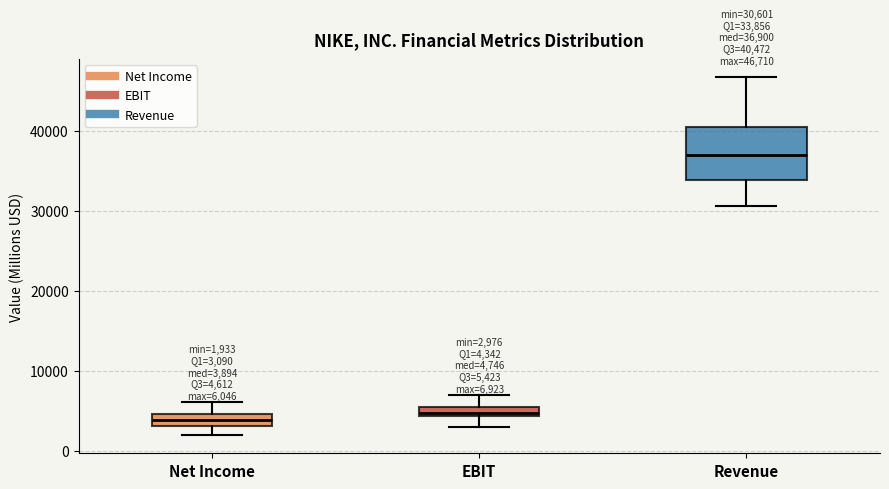

Comparing the boxes themselves (not the whiskers), which one is the tallest?

Revenue